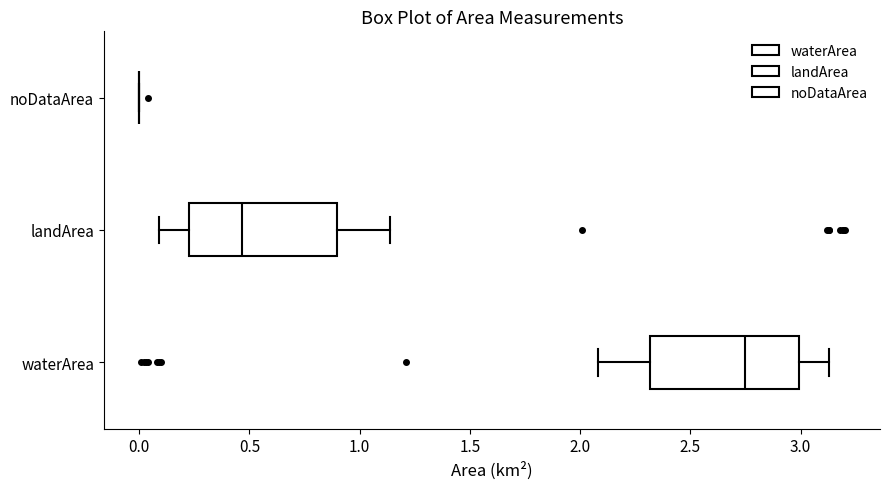

Reading bottom to top, transcribe this box plot: for each box, give where its median line is, the range the box spans, and where its two whiskers end, as read against the x-axis. The values are not printed on the chart, so give them approximately, as read against the axis.

waterArea: median 2.75, box 2.30 to 3.00, whiskers 2.10 to 3.15
landArea: median 0.45, box 0.25 to 0.90, whiskers 0.10 to 1.15
noDataArea: box collapsed to a line at 0.00, whiskers 0.00 to 0.00